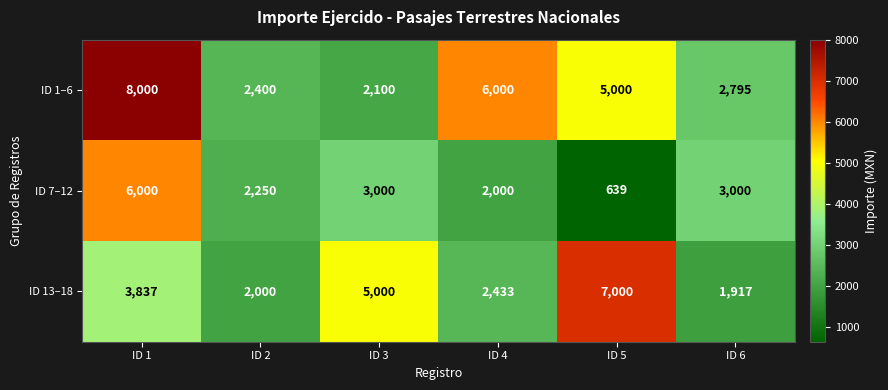

At ID 1, list the series in order from largest to smallest.

ID 1–6, ID 7–12, ID 13–18